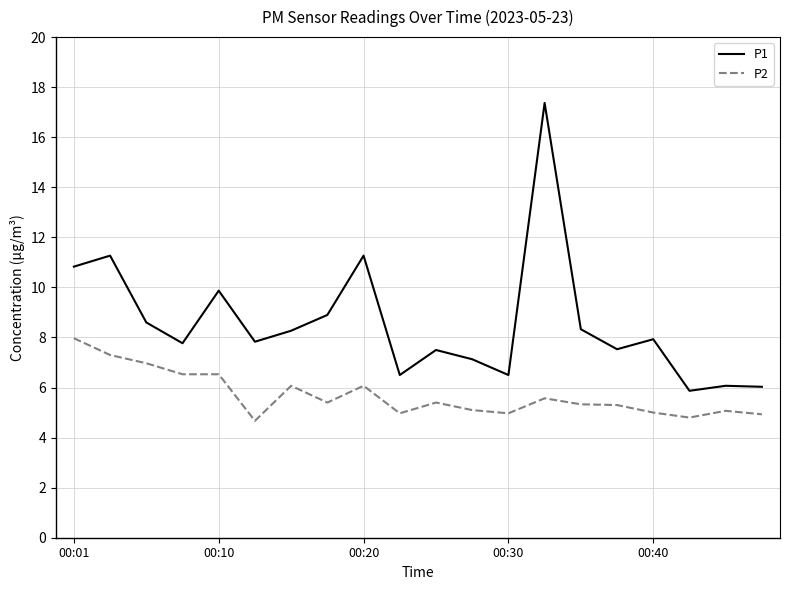

Does the chart have visible grid lines?

Yes